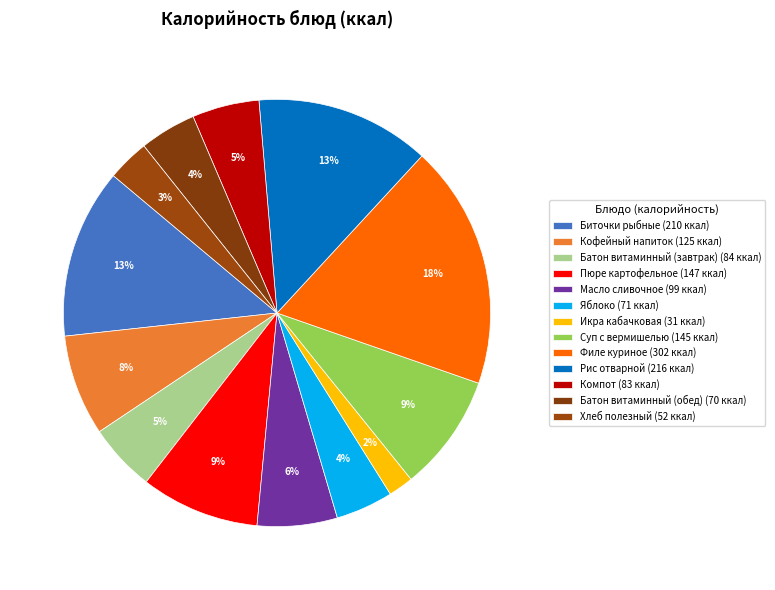

Which category has the smallest portion of the pie?

Икра кабачковая